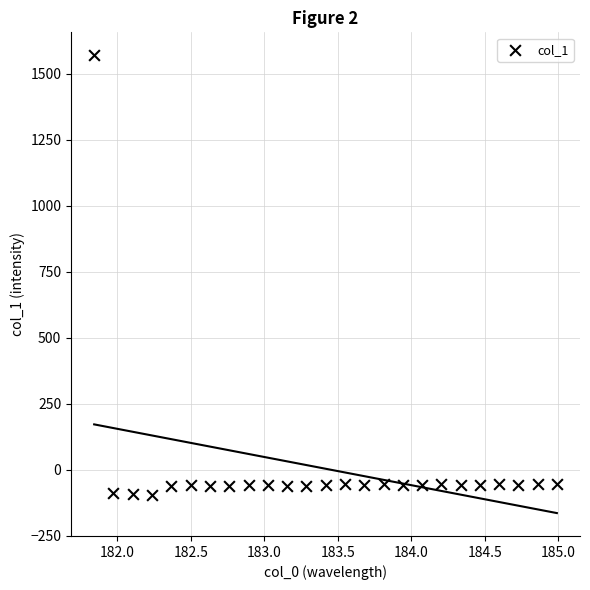

What is the range of X values (max minus min)?

3.1